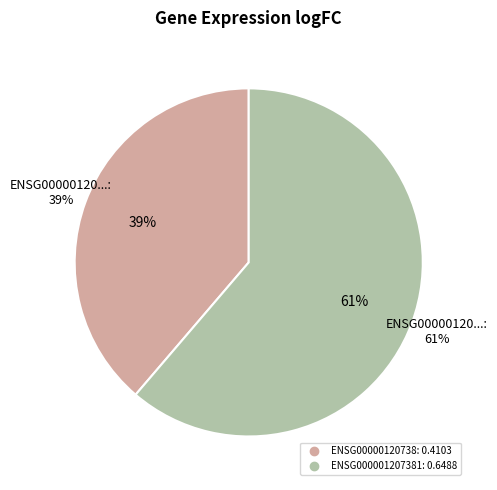

Do ENSG00000120738 and ENSG000001207381 together represent more than half of the pie?

Yes